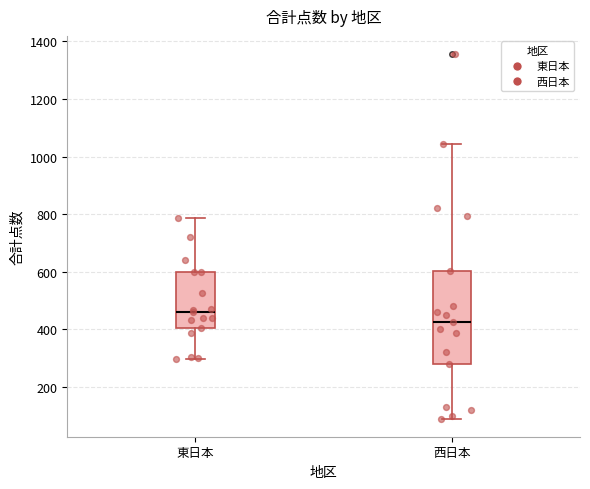

Which box is the tallest, from its lower edge to its upper edge?

西日本